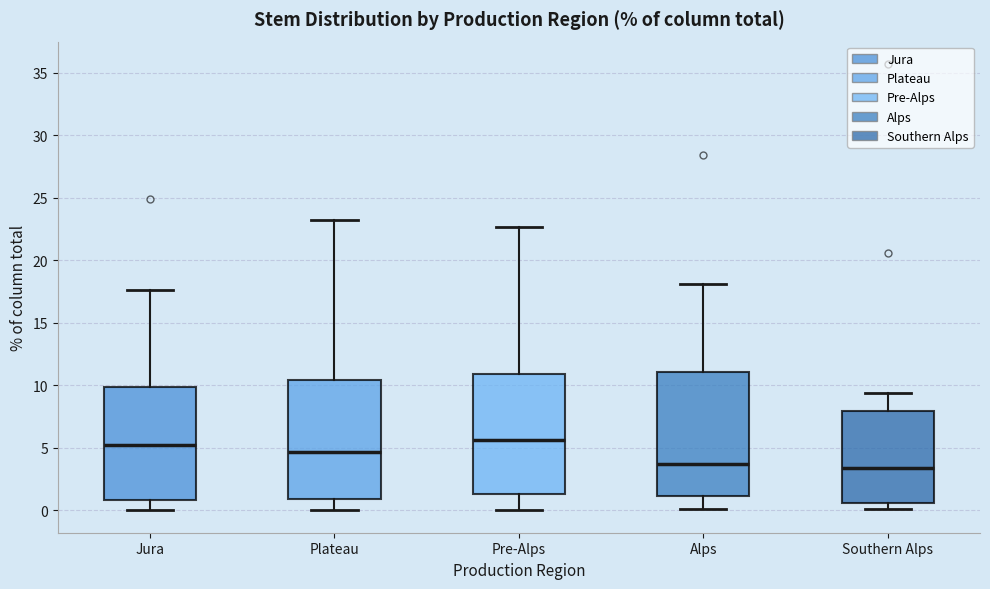

Reading left to right, transcribe this box plot: for each box, give where its median line is, the range the box spans, and where its two whiskers end, as read against the y-axis. The values are not printed on the chart, so give them approximately, as read against the axis.

Jura: median 5.5, box 1.0 to 10.0, whiskers 0.0 to 17.5
Plateau: median 4.5, box 1.0 to 10.5, whiskers 0.0 to 23.0
Pre-Alps: median 5.5, box 1.5 to 11.0, whiskers 0.0 to 22.5
Alps: median 4.0, box 1.0 to 11.0, whiskers 0.0 to 18.0
Southern Alps: median 3.5, box 0.5 to 8.0, whiskers 0.0 to 9.5